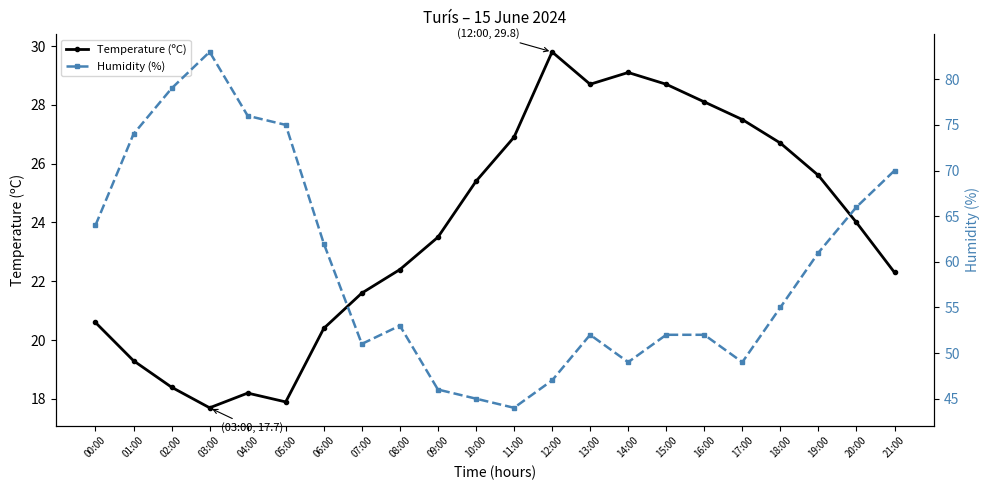

Which series has the largest range (max minus min)?

Humidity (%)